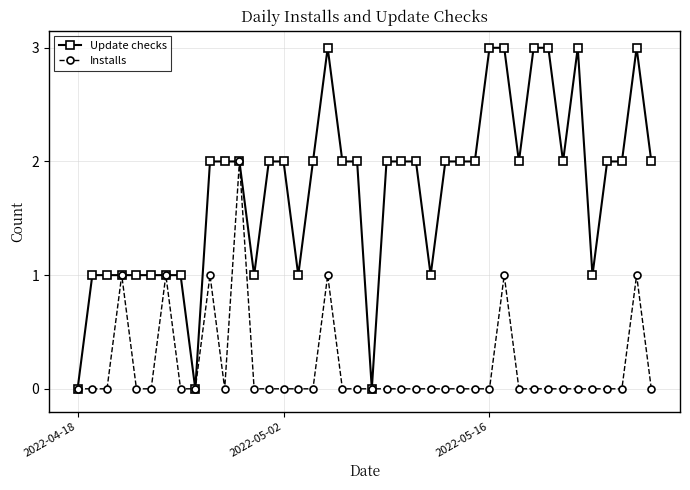

How many categories are shown in the chart?

40